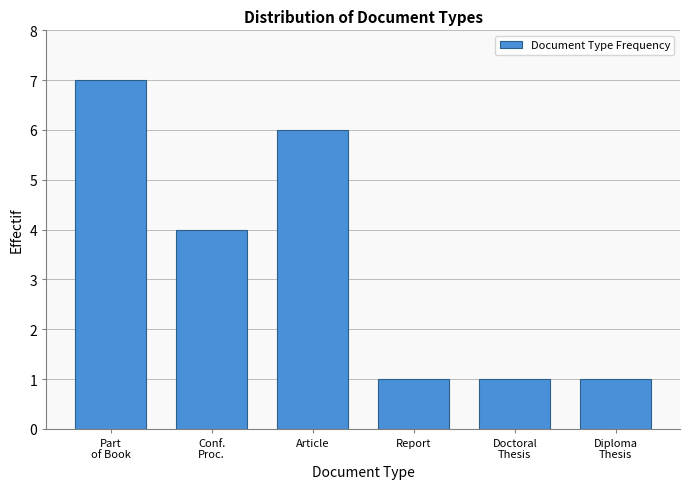

Reading right to left, list all the values displayed in this chart.

1	1	1	6	4	7